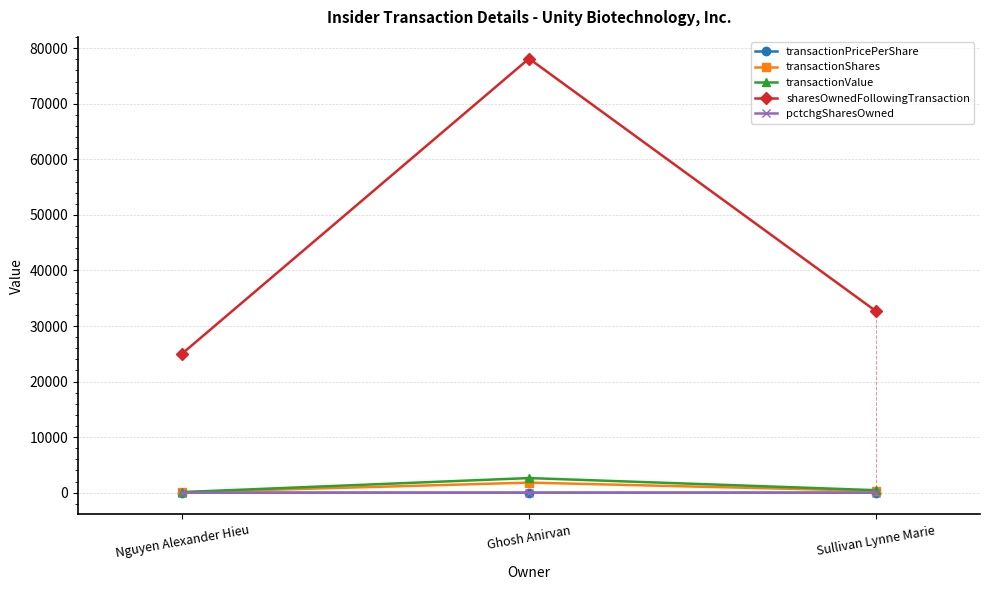

At which category does the chart reach its peak across all series?

Ghosh Anirvan